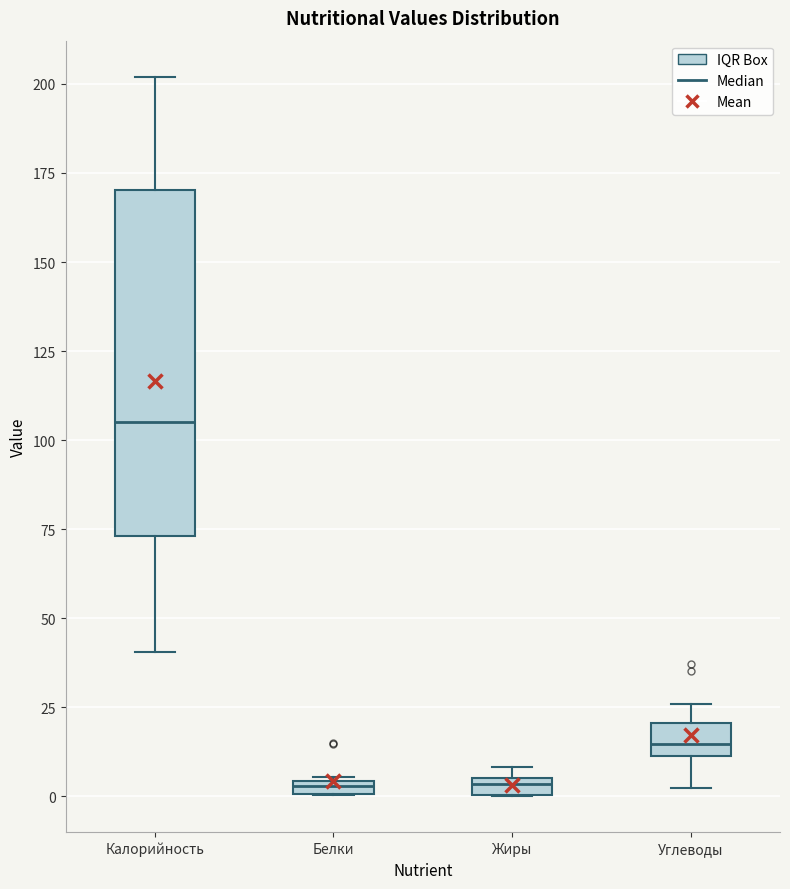

Where is the lower edge of the box for Белки on the y-axis? The values are not printed on the chart, so give them approximately, as read against the axis.

0